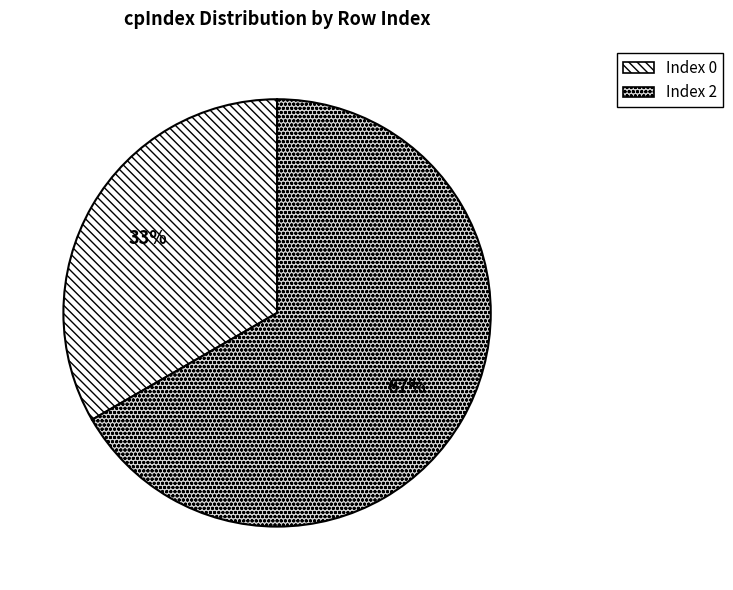

Rank the categories by value from lowest to highest.

Index 0, Index 2